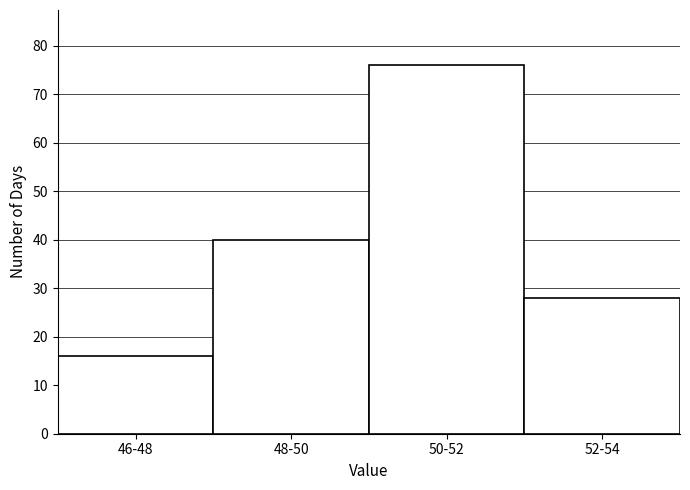

Reading left to right, what are all the values shown in this chart?

46-48=16	48-50=40	50-52=76	52-54=28